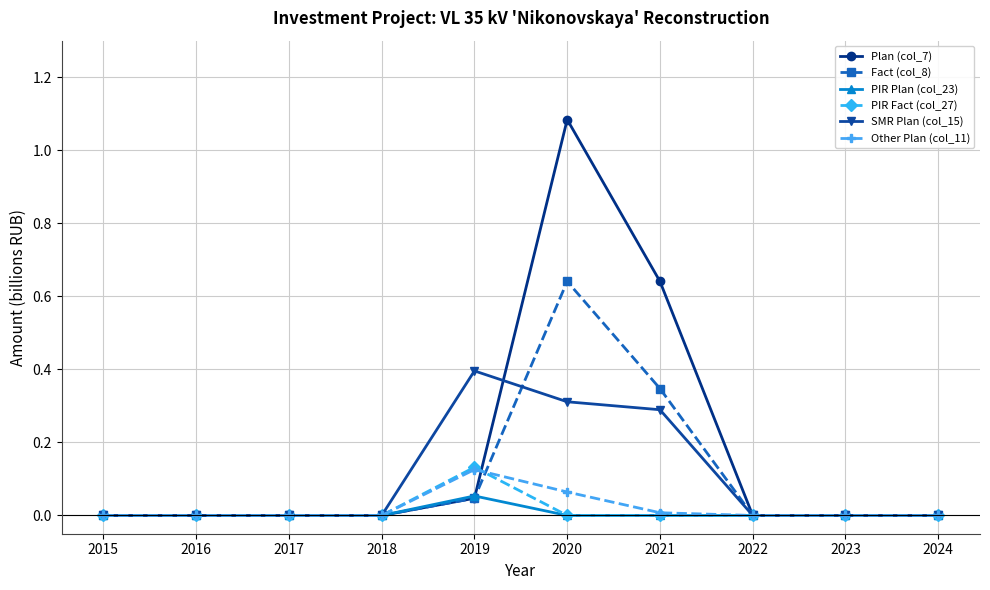

Is the value of Other Plan (col_11) at 2017 greater than the value of Fact (col_8) at 2019?

No